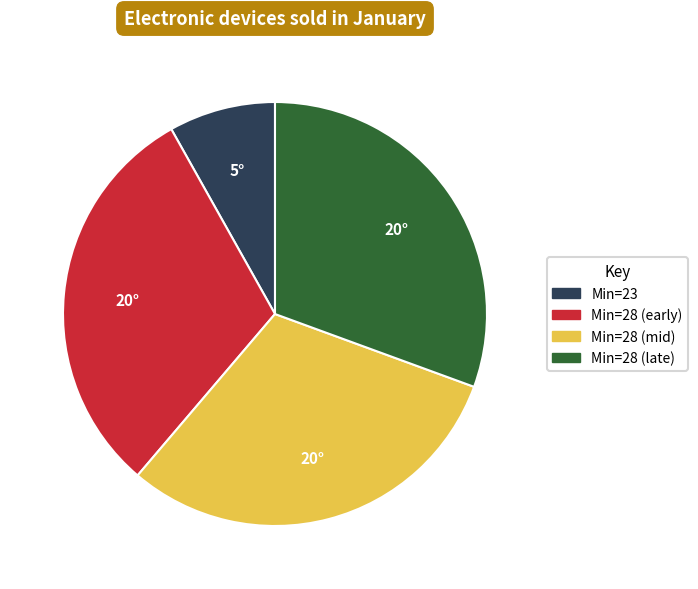

Does any single category account for the majority?

No